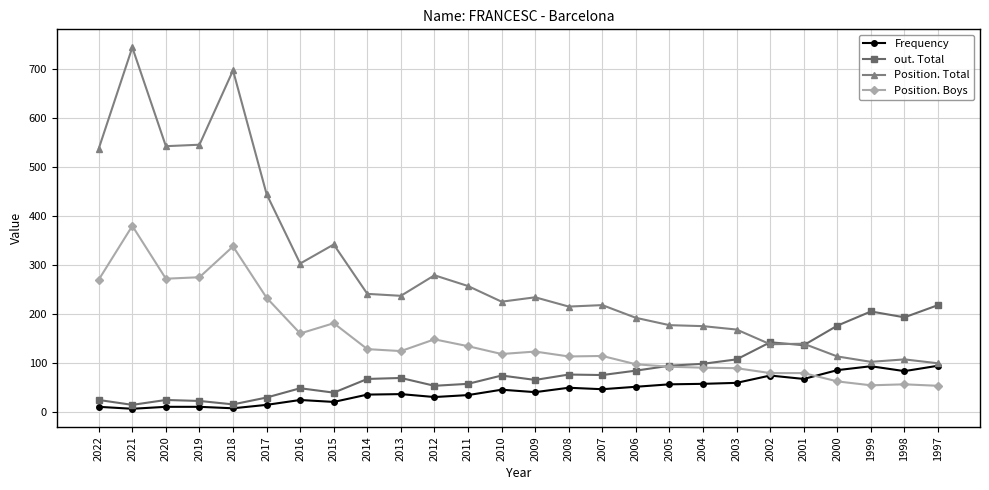

The value of Position. Total at 2010 is 225. True or false?

True